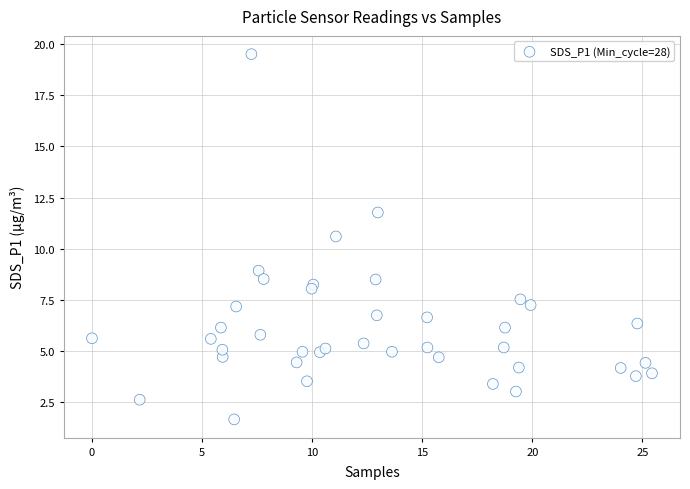

What Y value in the scatter plot is closest to 10?

10.6